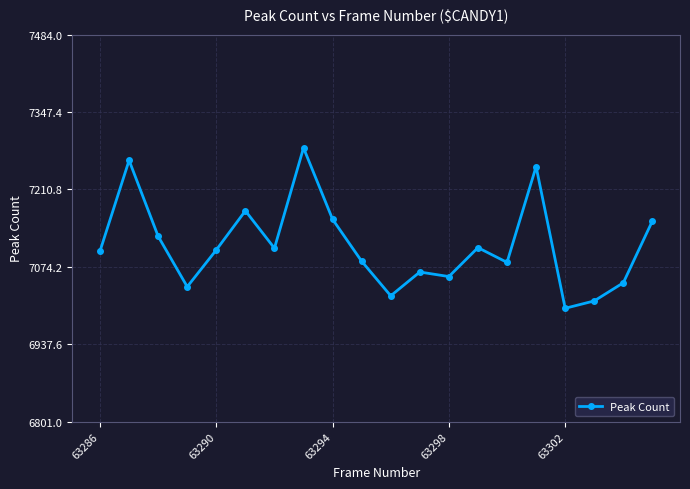

What is the difference between the maximum and second lowest values?

270